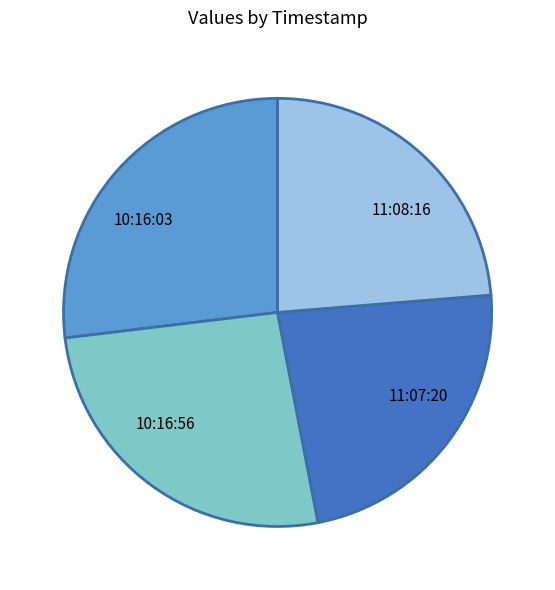

How many slices are in this pie chart?

4